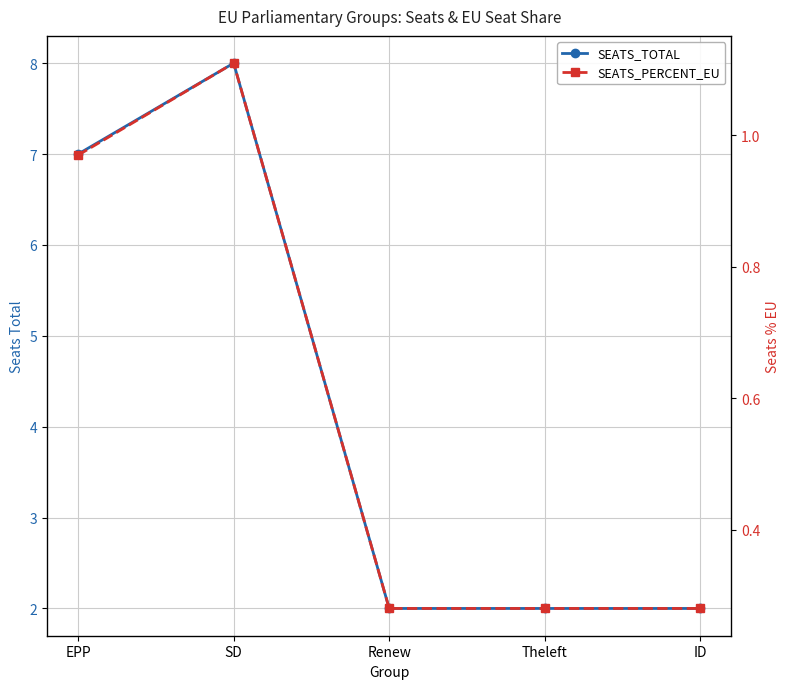

In SEATS_TOTAL, how many points are higher than both neighbors (excluding endpoints)?

1